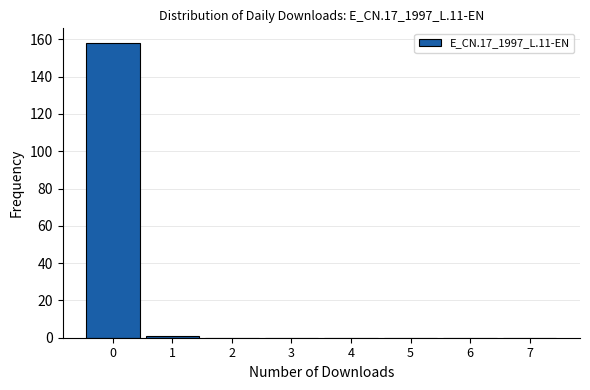

Reading left to right, list all the values displayed in this chart.

0=158	1=1	2=0	3=0	4=0	5=0	6=0	7=0